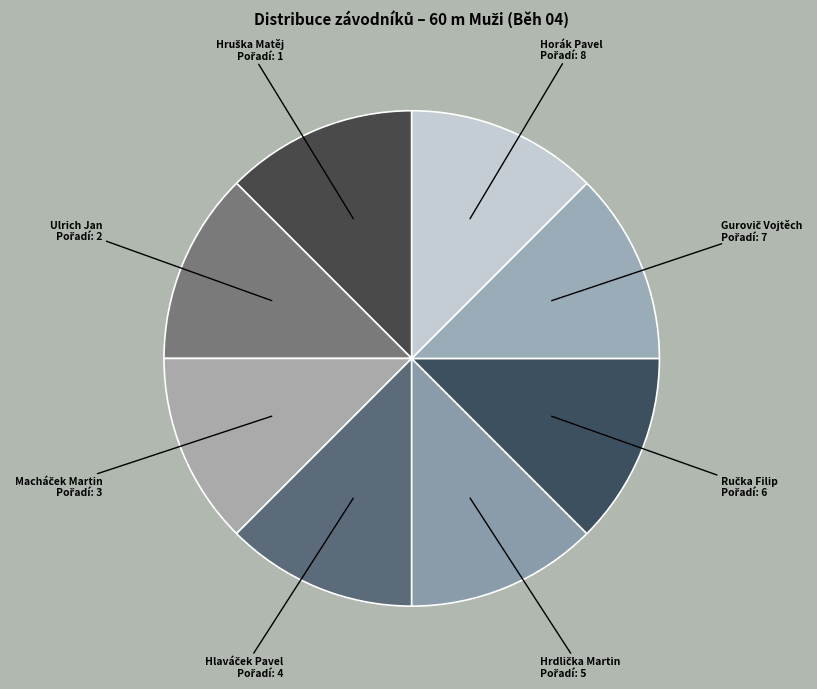

Is it true that Horák Pavel is 12% of the pie?

True